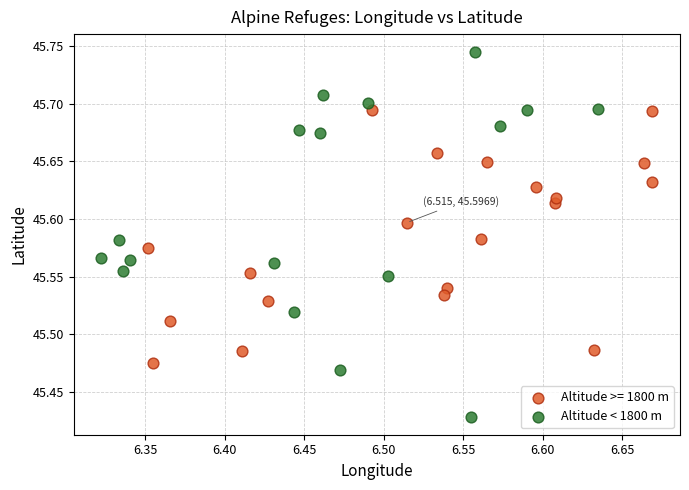

Which series reaches the minimum Y coordinate?

Altitude < 1800 m